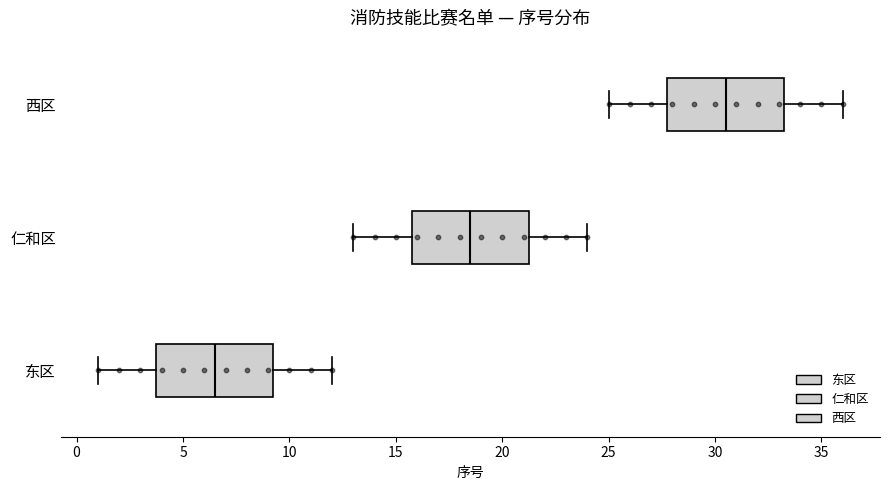

Reading bottom to top, read every box against the x-axis: the position of its median line, the range the box covers, and the ends of its whiskers. The values are not printed on the chart, so give them approximately, as read against the axis.

东区: median 6.5, box 4.0 to 9.5, whiskers 1.0 to 12.0
仁和区: median 18.5, box 16.0 to 21.5, whiskers 13.0 to 24.0
西区: median 30.5, box 28.0 to 33.5, whiskers 25.0 to 36.0